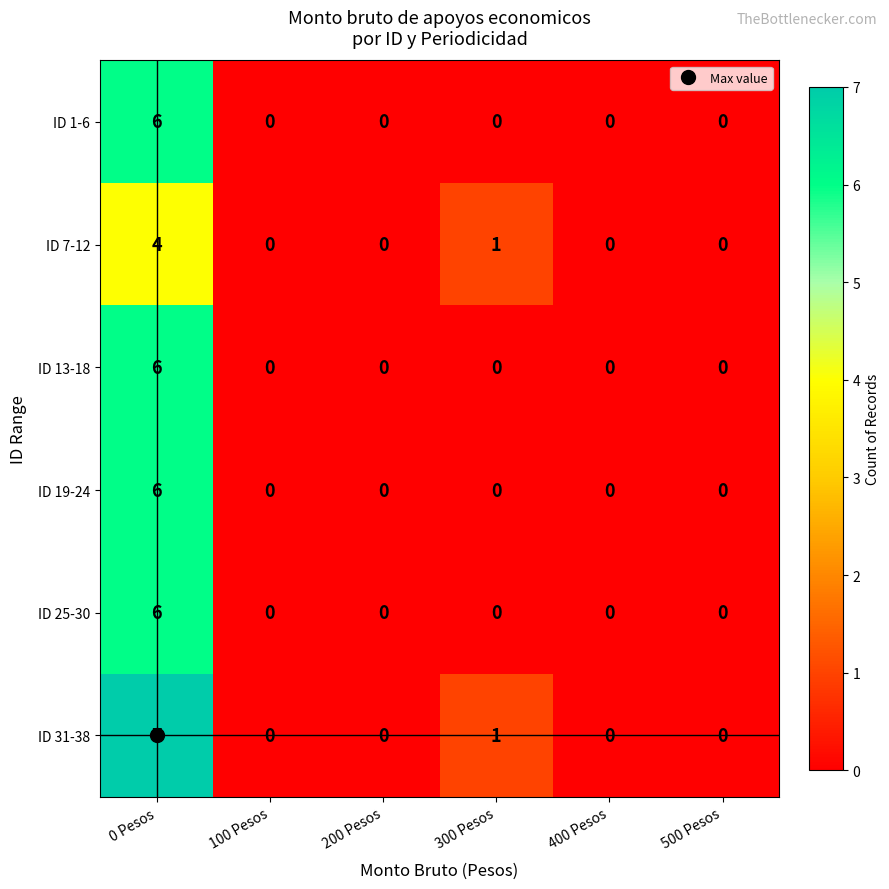

What is the greatest value displayed?

7